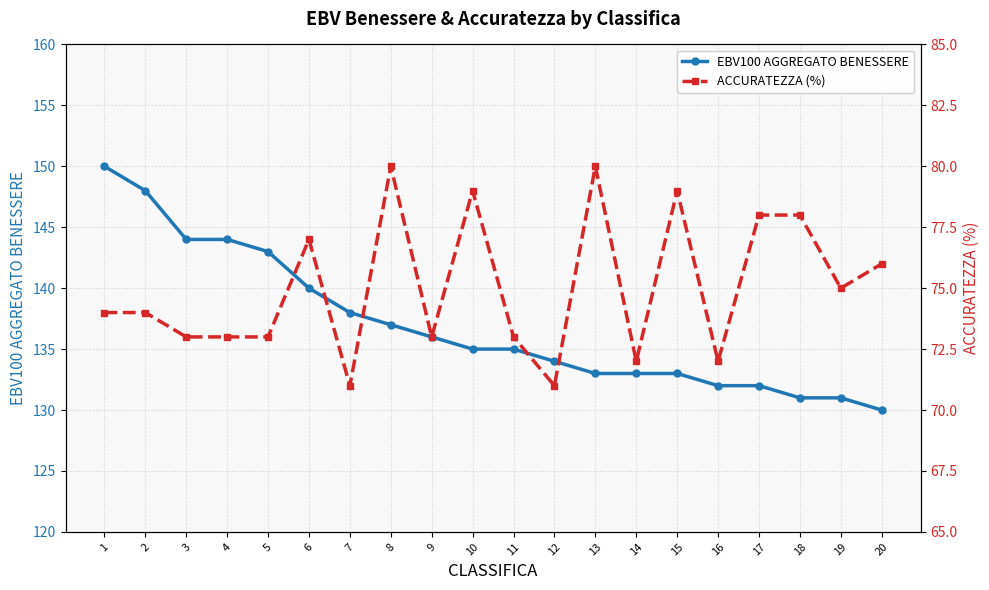

Reading left to right, extract all data points from this chart.

EBV100 AGGREGATO BENESSERE: 1=150	2=148	3=144	4=144	5=143	6=140	7=138	8=137	9=136	10=135	11=135	12=134	13=133	14=133	15=133	16=132	17=132	18=131	19=131	20=130
ACCURATEZZA (%): 1=74	2=74	3=73	4=73	5=73	6=77	7=71	8=80	9=73	10=79	11=73	12=71	13=80	14=72	15=79	16=72	17=78	18=78	19=75	20=76